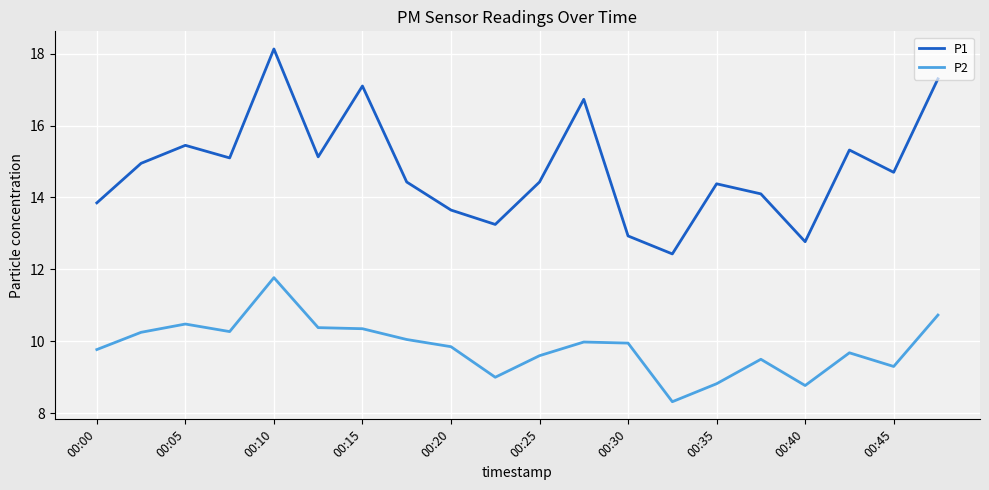

Which series has the largest total across all categories?

P1